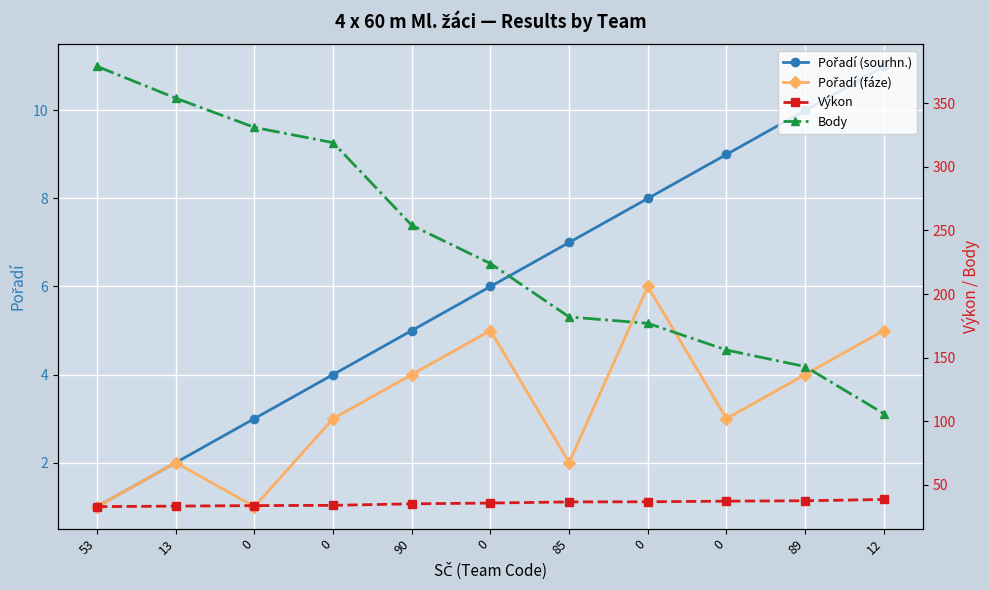

What is the maximum value for Pořadí (fáze)?

6.0